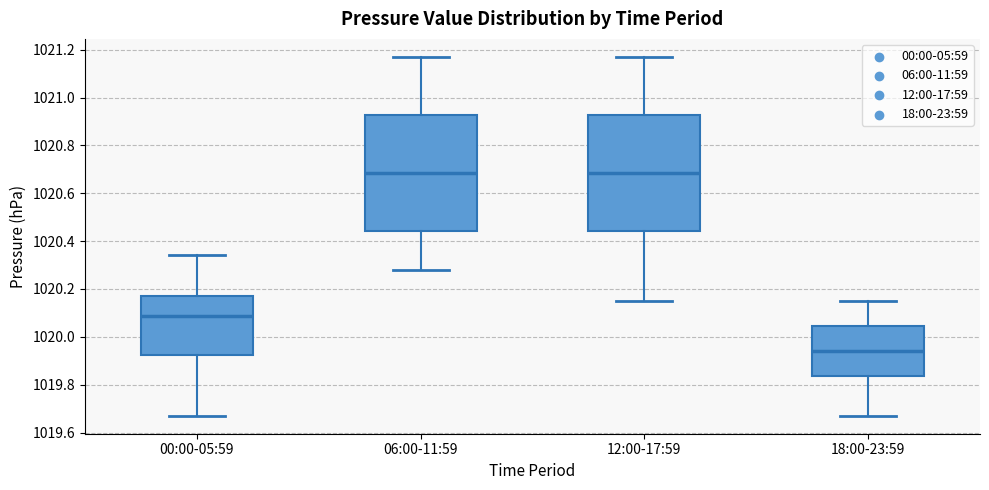

Where does the upper whisker of the box for 00:00-05:59 end on the y-axis? The values are not printed on the chart, so give them approximately, as read against the axis.

1020.34